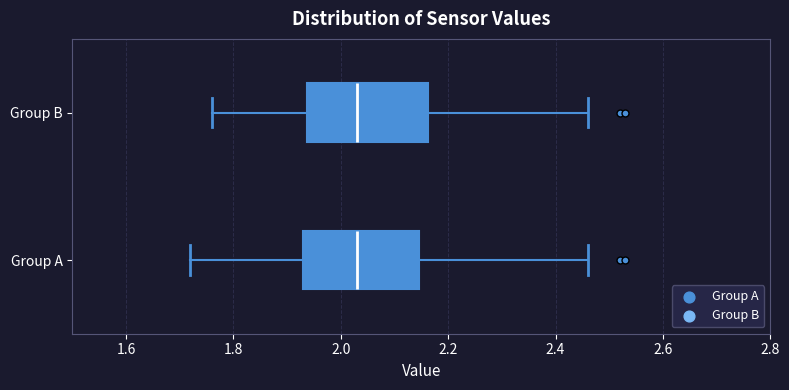

Reading bottom to top, transcribe this box plot: for each box, give where its median line is, the range the box spans, and where its two whiskers end, as read against the x-axis. The values are not printed on the chart, so give them approximately, as read against the axis.

Group A: median 2.04, box 1.94 to 2.14, whiskers 1.72 to 2.46
Group B: median 2.04, box 1.94 to 2.16, whiskers 1.76 to 2.46